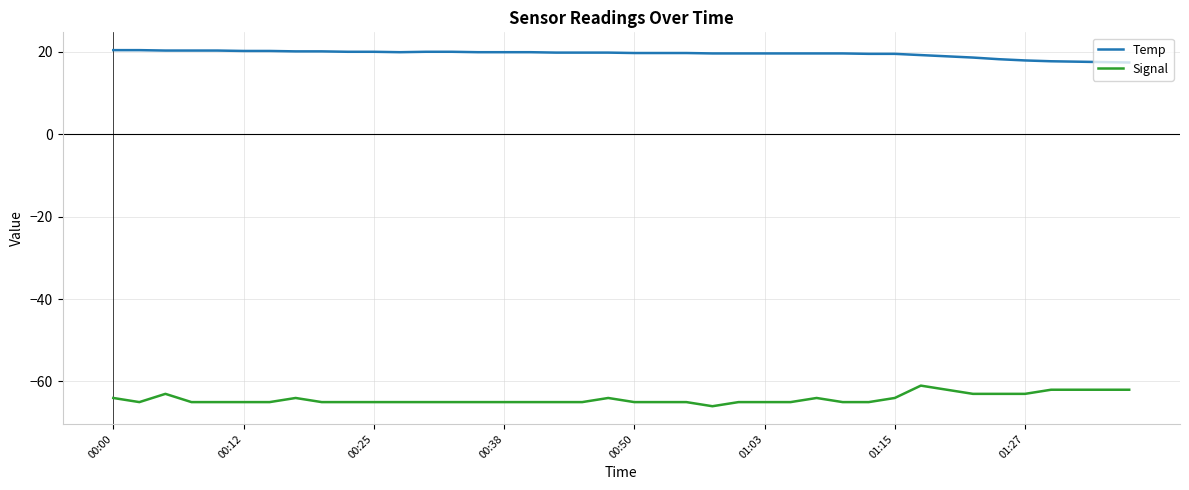

Which series has the largest total across all categories?

Temp